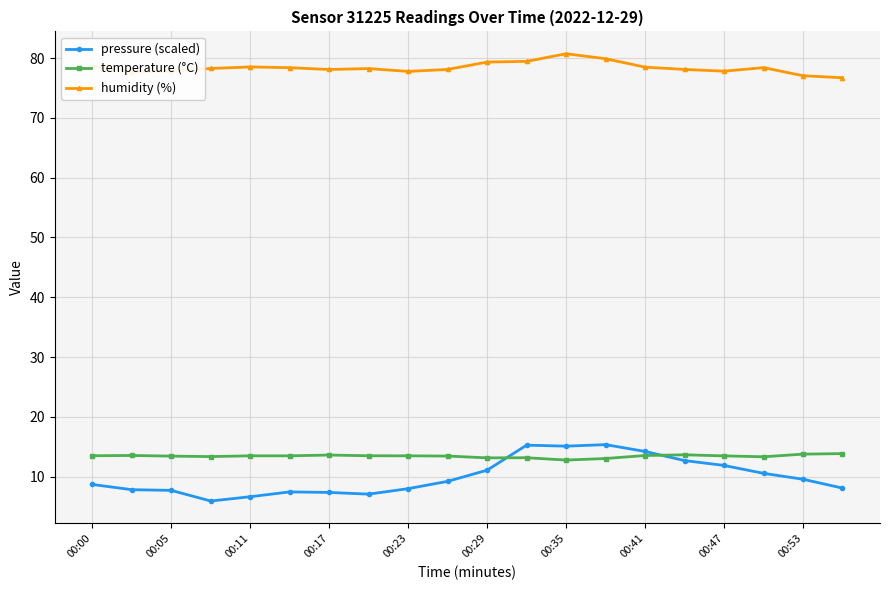

True or false: humidity (%) has more than 2 points higher than both neighbors.

True